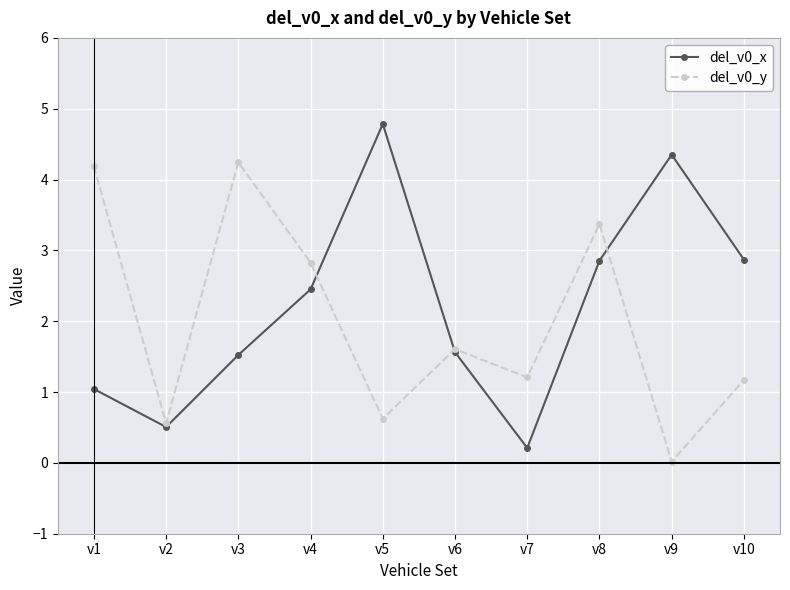

What is the difference between the highest and lowest values at v7?

1.0